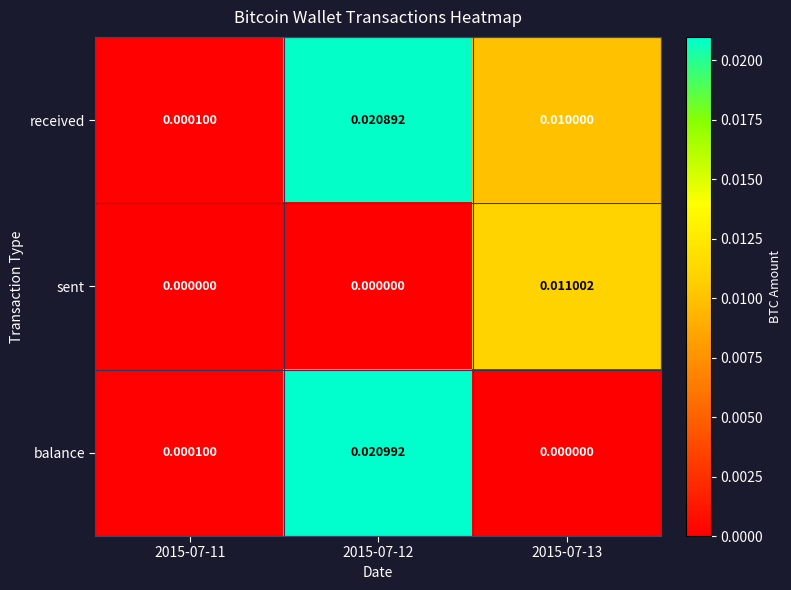

Rank the series by their maximum value, from lowest to highest.

sent, received, balance